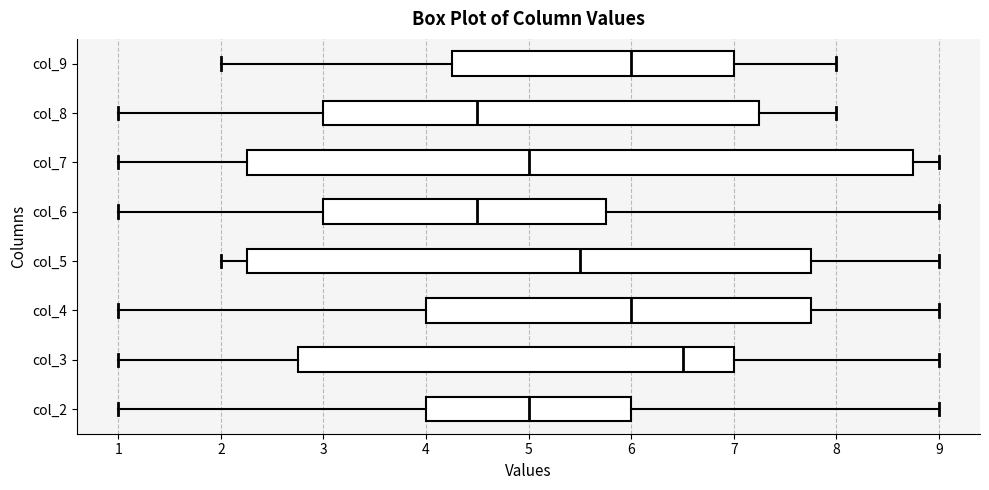

Where is the left edge of the box for col_9 on the x-axis? The values are not printed on the chart, so give them approximately, as read against the axis.

4.3